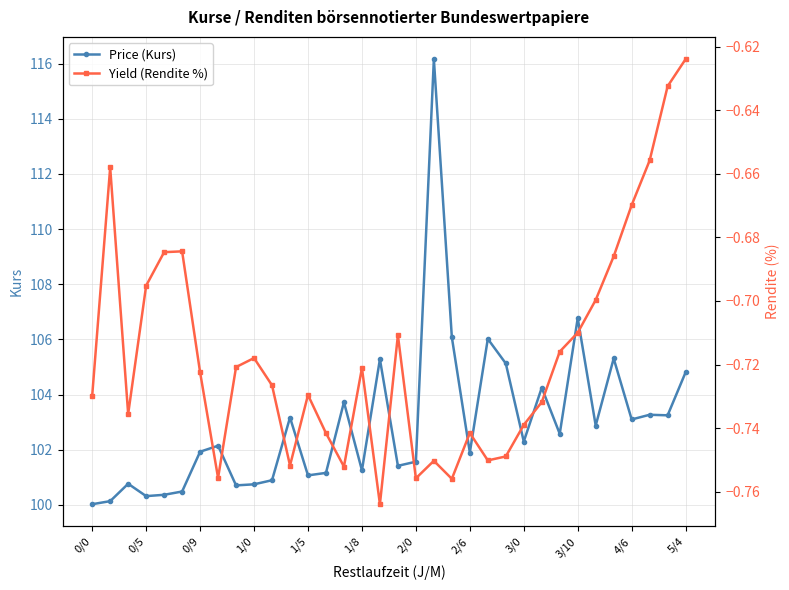

True or false: Price (Kurs) has more than 0 points higher than both neighbors.

True